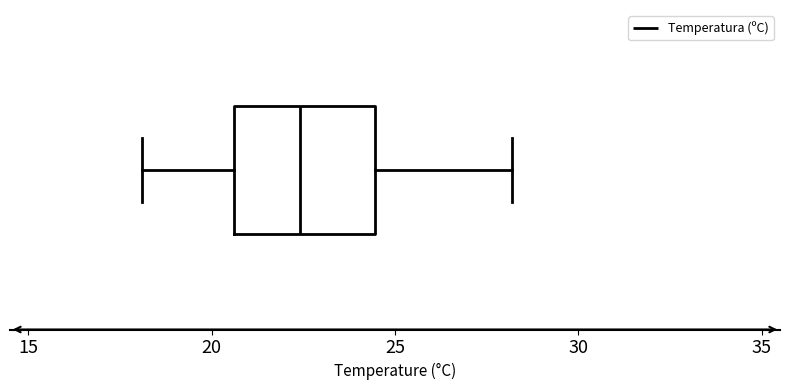

Read this box plot against the x-axis: the position of the median line, the range covered by the box, and the ends of both whiskers. The values are not printed on the chart, so give them approximately, as read against the axis.

median 22.5, box 20.5 to 24.5, whiskers 18.0 to 28.0